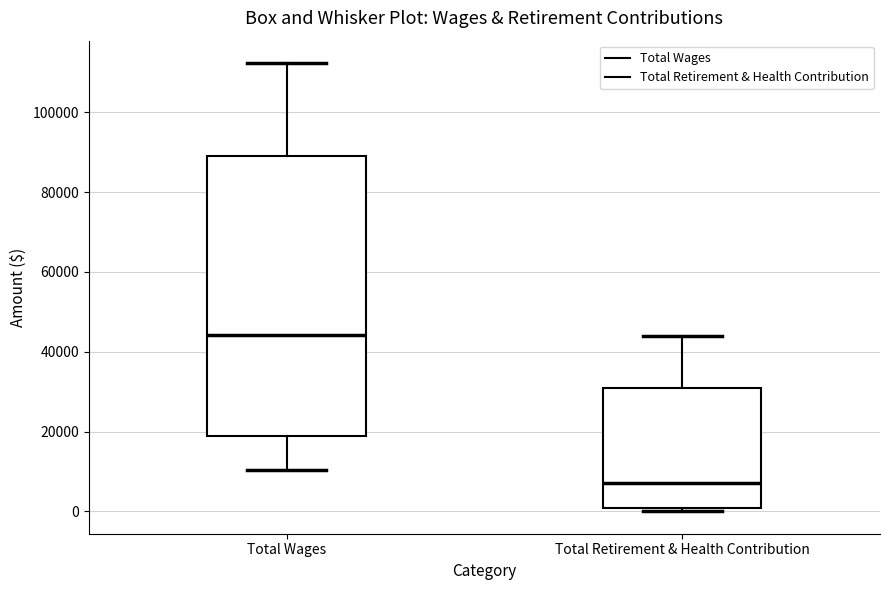

Which box has the highest median line?

Total Wages